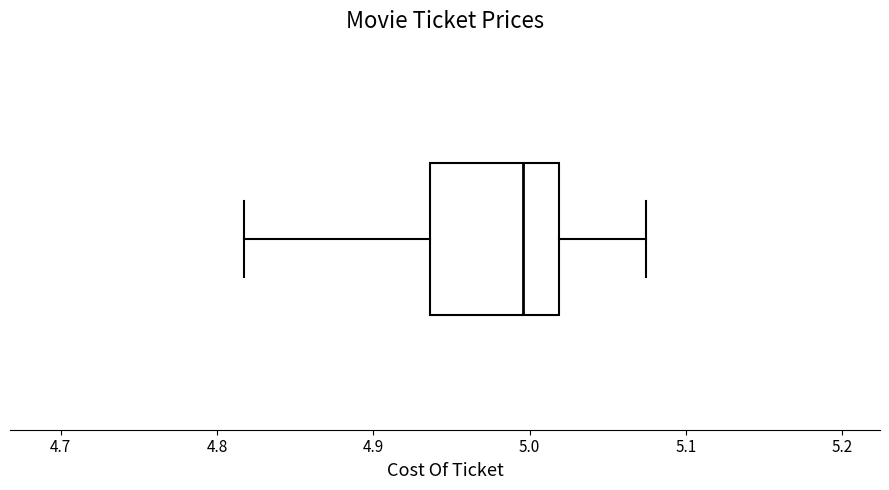

Where is the left edge of the box on the x-axis? The values are not printed on the chart, so give them approximately, as read against the axis.

4.94